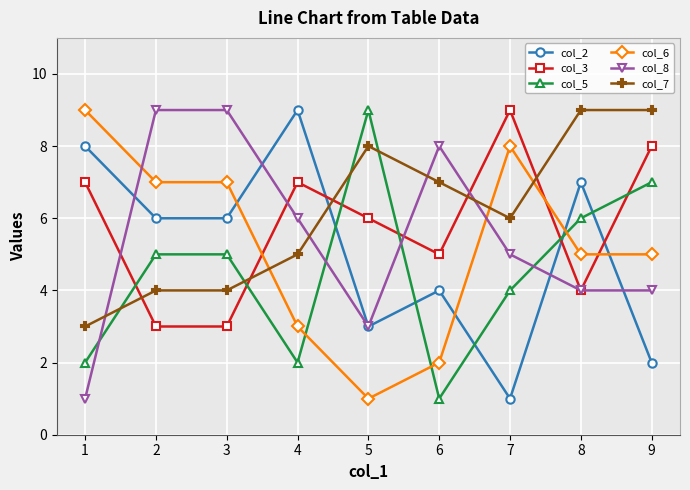

What is the difference between the highest and lowest values at 6?

7